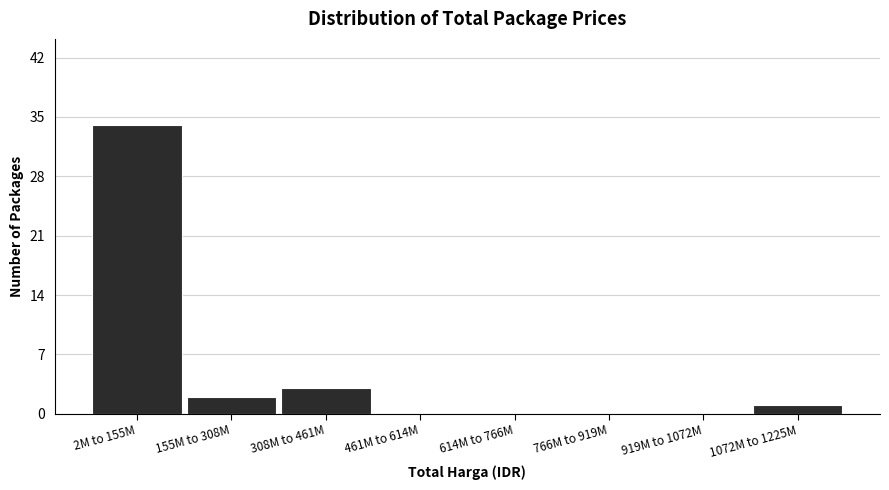

Reading right to left, what are all the values shown in this chart?

1072M to 1225M=1	919M to 1072M=0	766M to 919M=0	614M to 766M=0	461M to 614M=0	308M to 461M=3	155M to 308M=2	2M to 155M=34